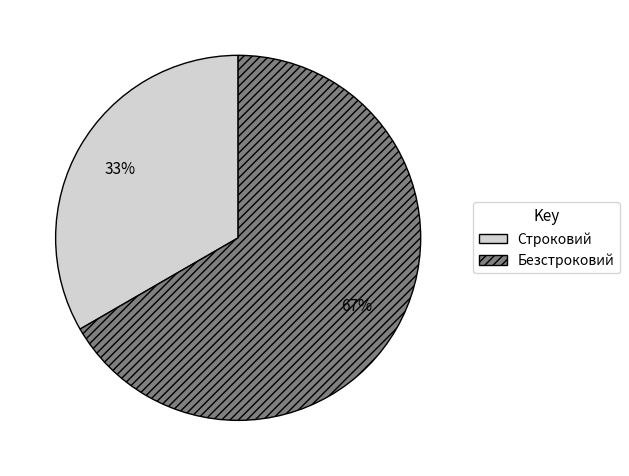

Is it true that Безстроковий is 67% of the pie?

True